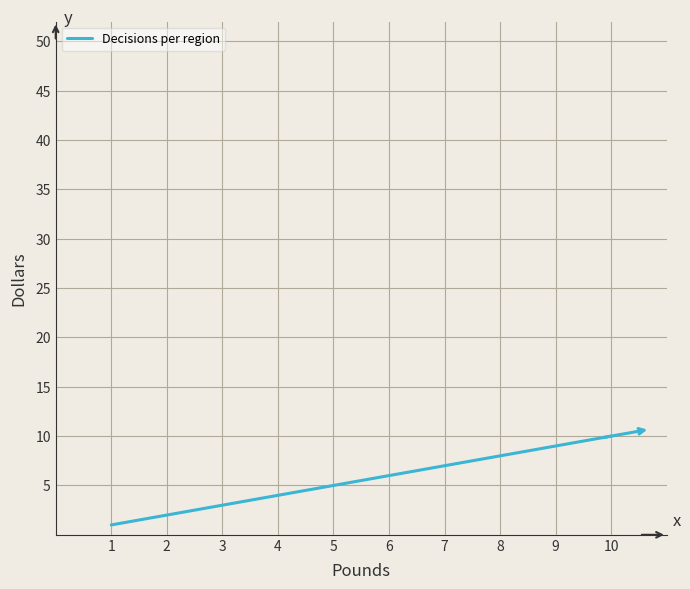

The chart shows a value of 9 at 9. True or false?

True